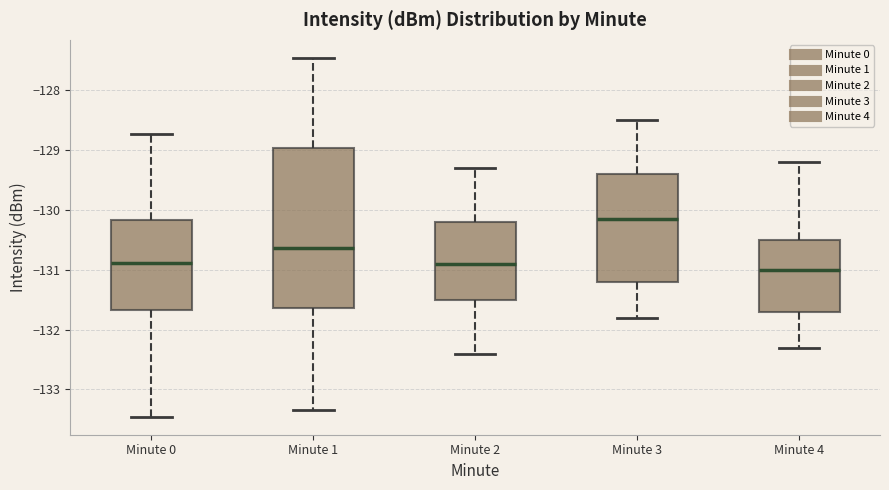

Which box's median line is the highest?

Minute 3